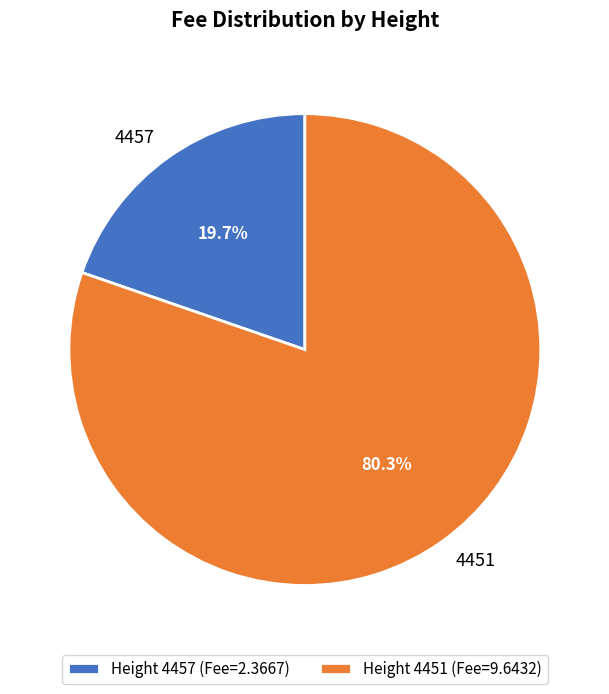

What is the largest slice in the pie chart?

Height 4451 (Fee=9.6432)